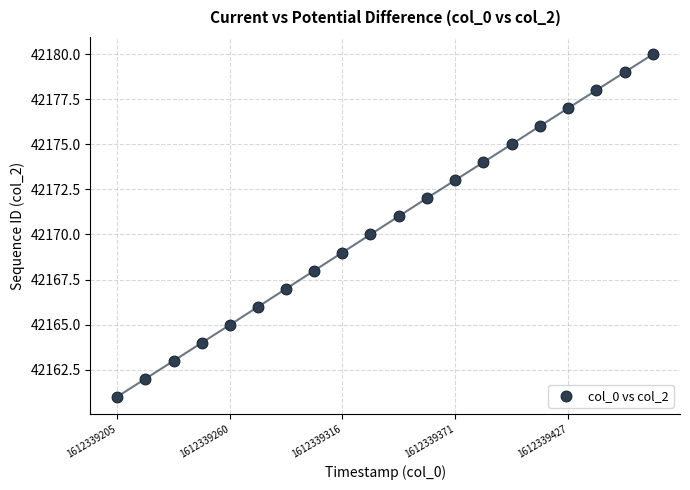

What is the range of Y values (max minus min)?

19